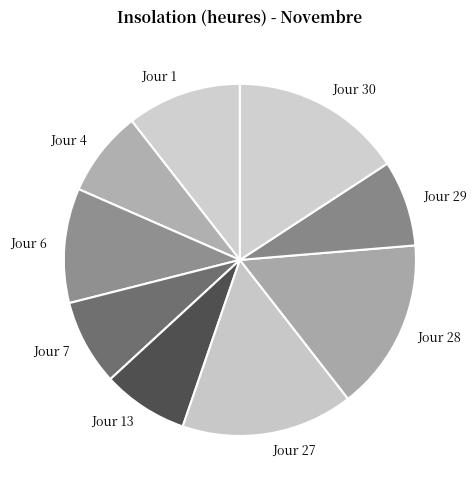

How many segments does this pie chart have?

9